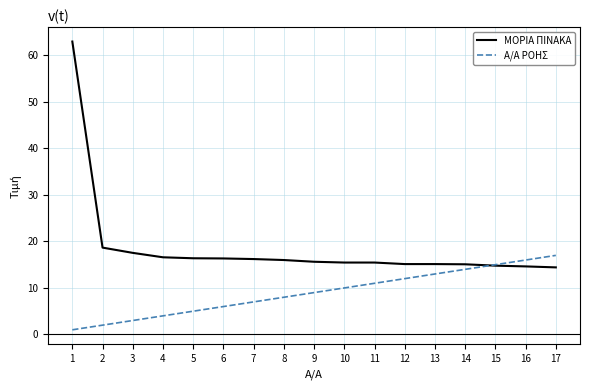

The value of ΜΟΡΙΑ ΠΙΝΑΚΑ at 14 is 15.1. True or false?

True